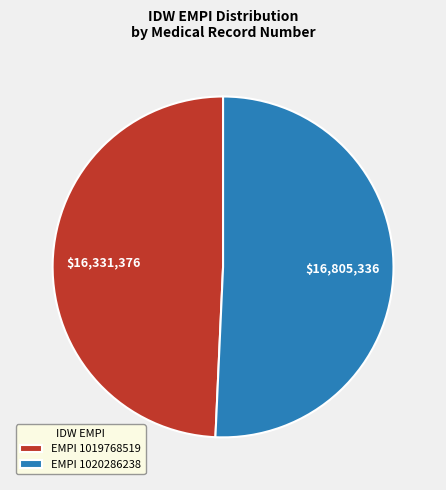

Between EMPI 1020286238 and EMPI 1019768519, which is larger?

EMPI 1020286238